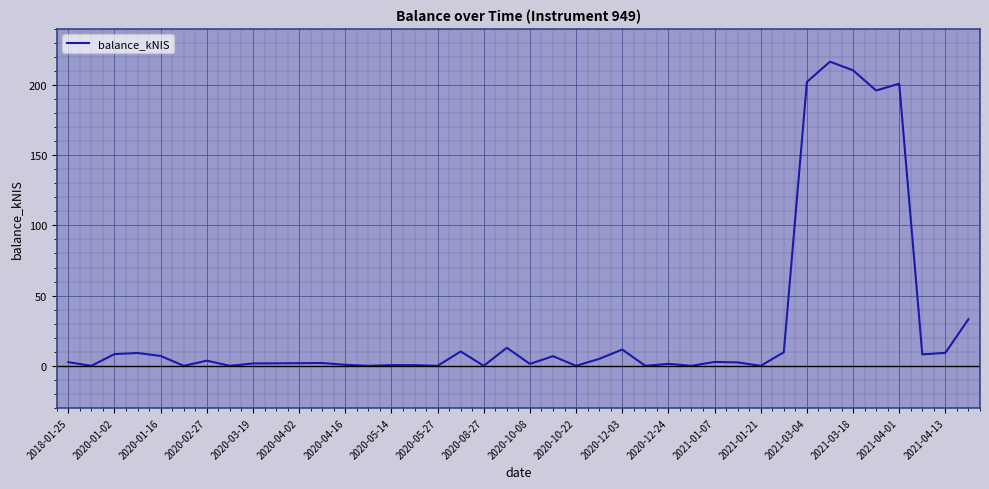

How many distinct data groups are displayed?

1